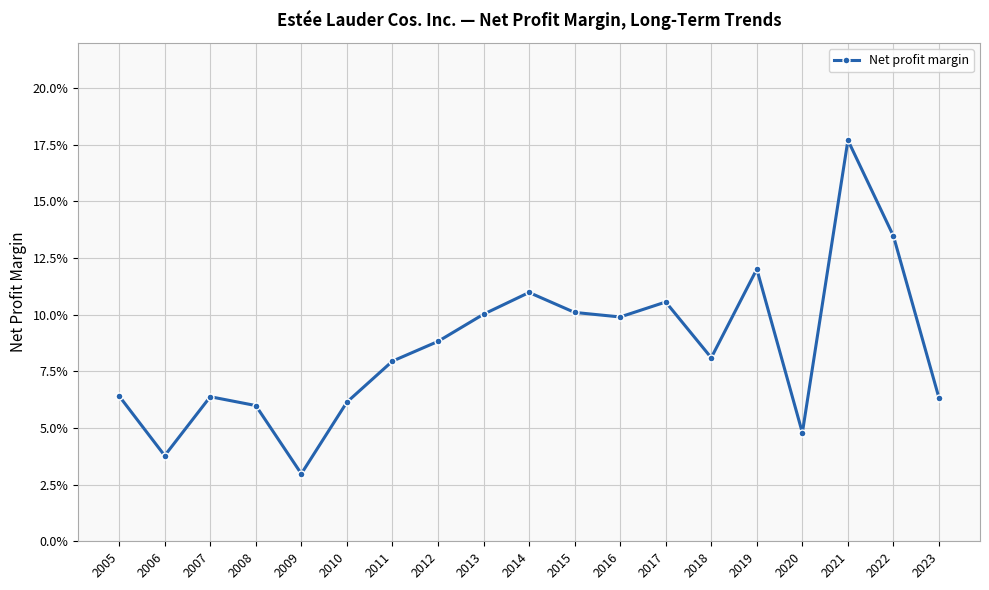

What is the sum of the values at 2009 and 2008?

0.1